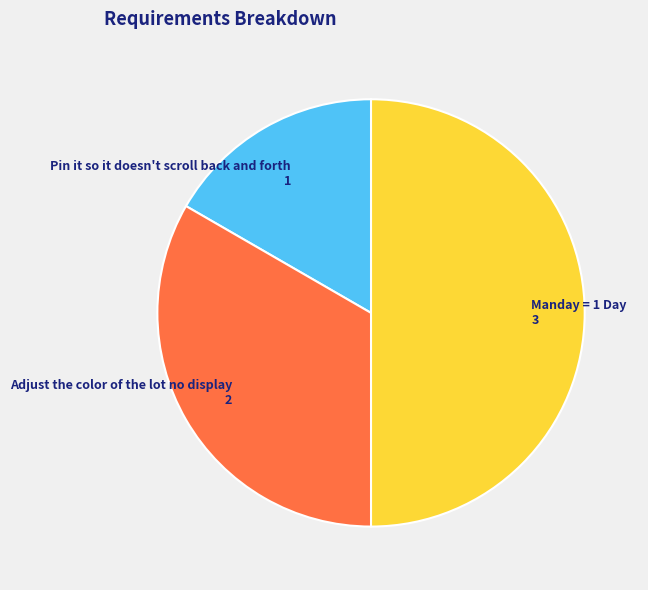

Rank the categories by value from highest to lowest.

Manday = 1 Day, Adjust the color of the lot no display, Pin it so it doesn't scroll back and forth